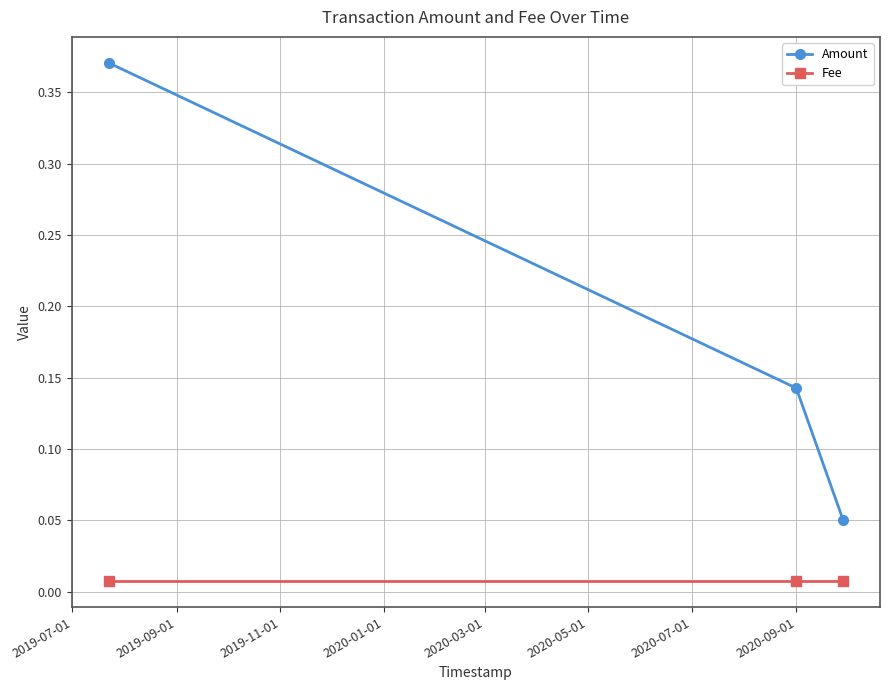

What is the sum of all Amount values?

0.6